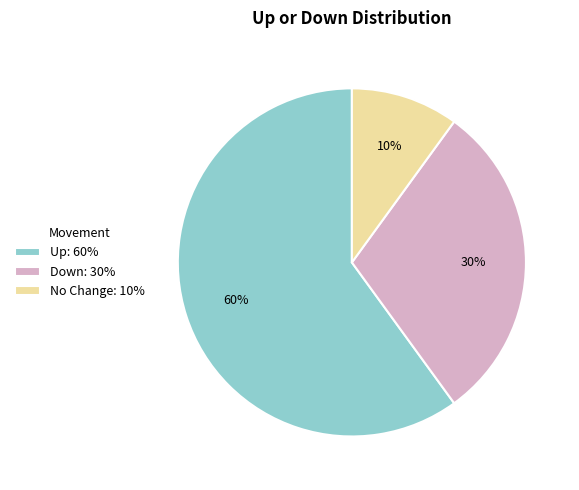

To the nearest percent, what is the combined percentage of Down: 30% and No Change: 10%?

40%